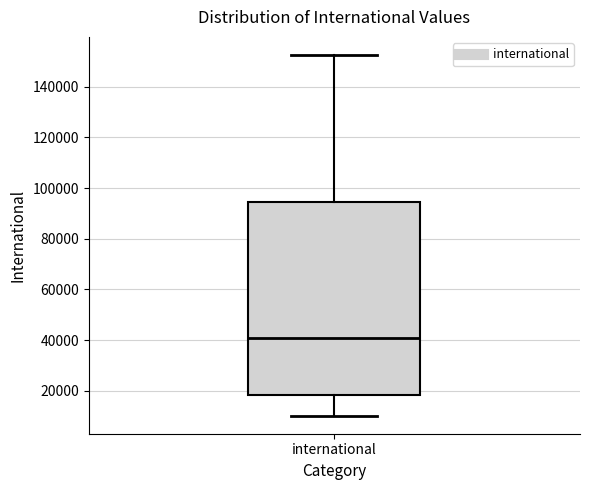

Transcribe this box plot: give where the median line is, the range the box spans, and where the two whiskers end, as read against the y-axis. The values are not printed on the chart, so give them approximately, as read against the axis.

median 40000, box 18000 to 94000, whiskers 10000 to 152000